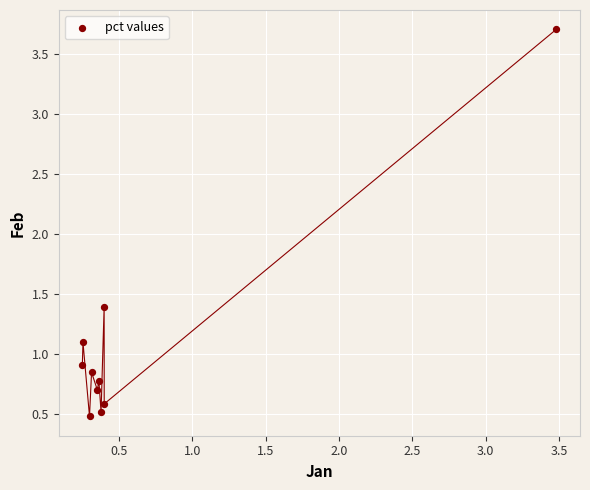

What Y value in the scatter plot is closest to 2?

1.4